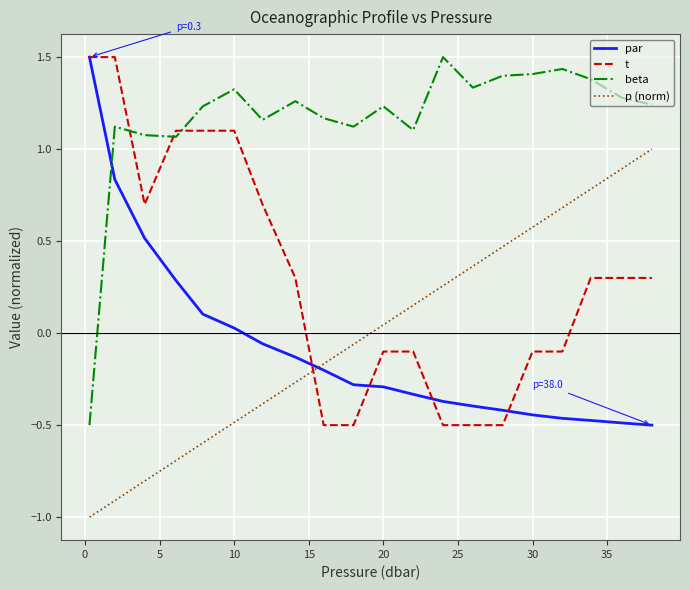

How many lines are shown in the chart?

4